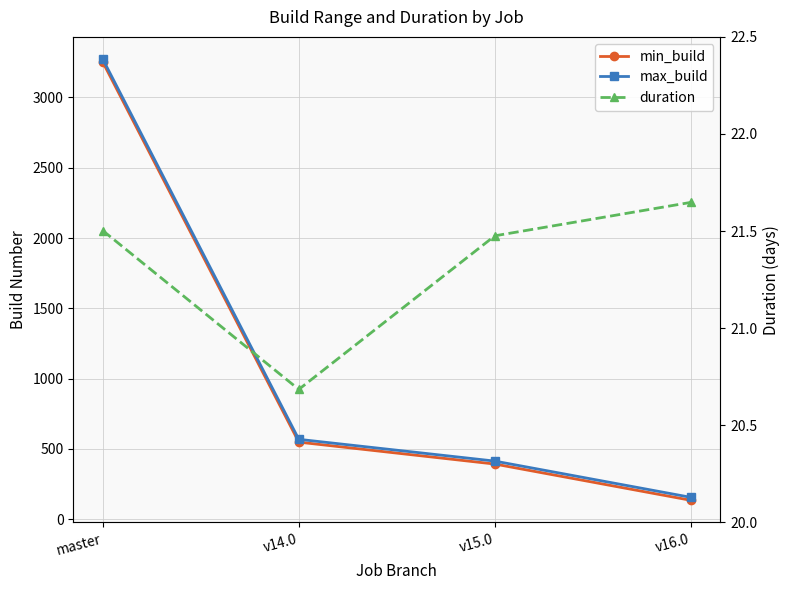

At which label does max_build reach its peak?

master